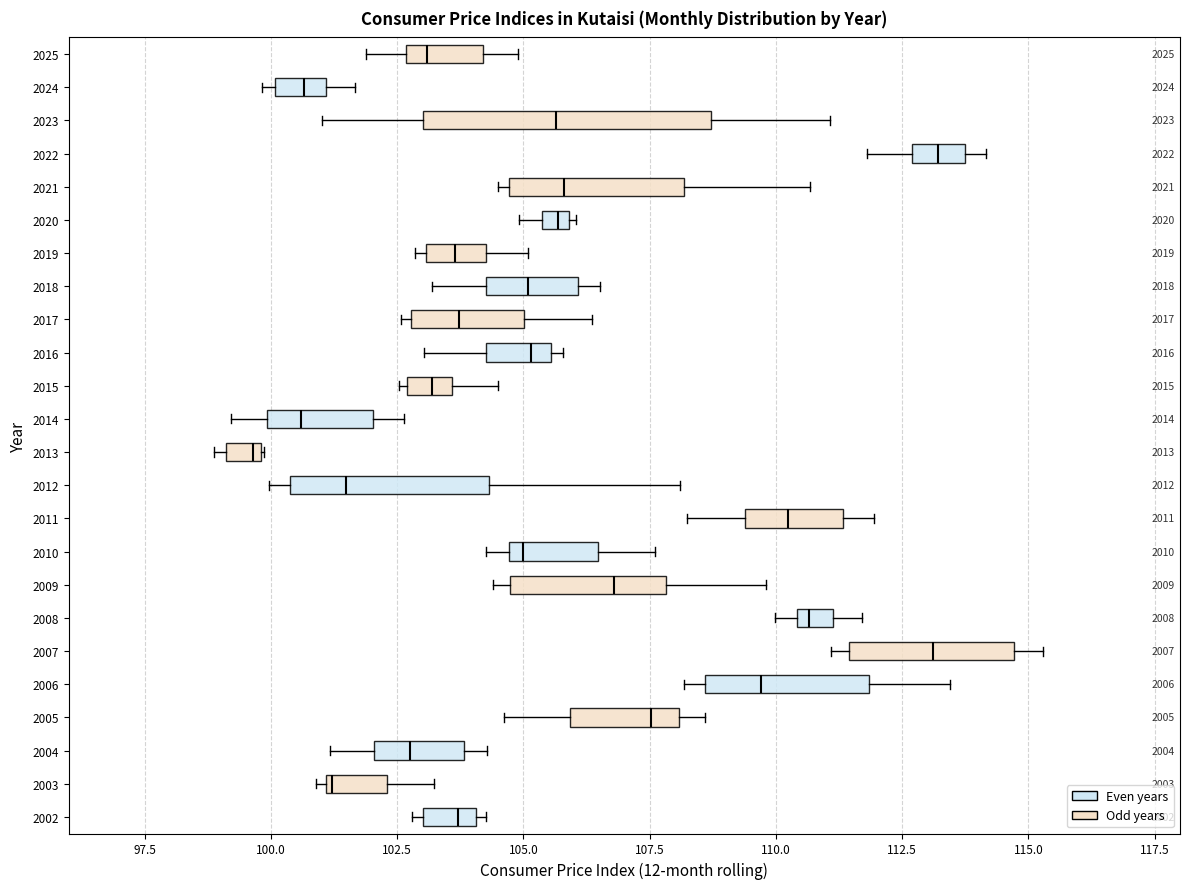

Which box is the widest, from its left edge to its right edge?

2023